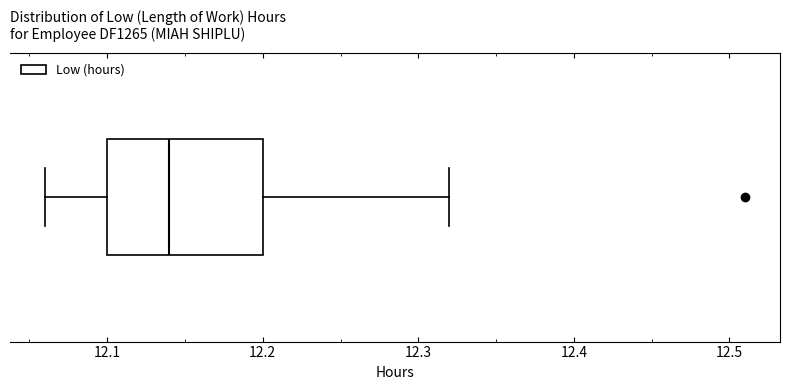

Transcribe this box plot: give where the median line is, the range the box spans, and where the two whiskers end, as read against the x-axis. The values are not printed on the chart, so give them approximately, as read against the axis.

median 12.14, box 12.10 to 12.20, whiskers 12.06 to 12.32